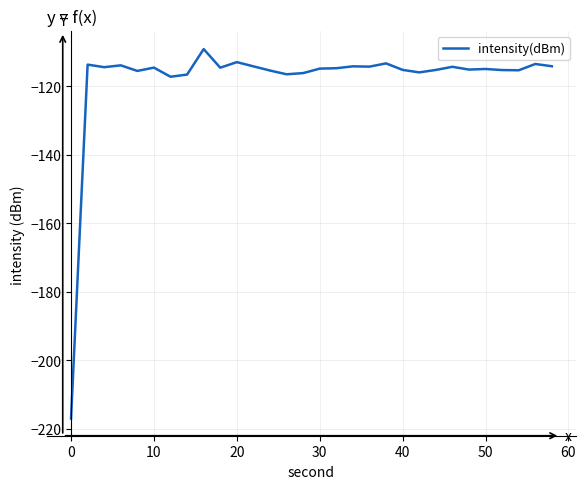

What is the greatest value displayed?

-109.2